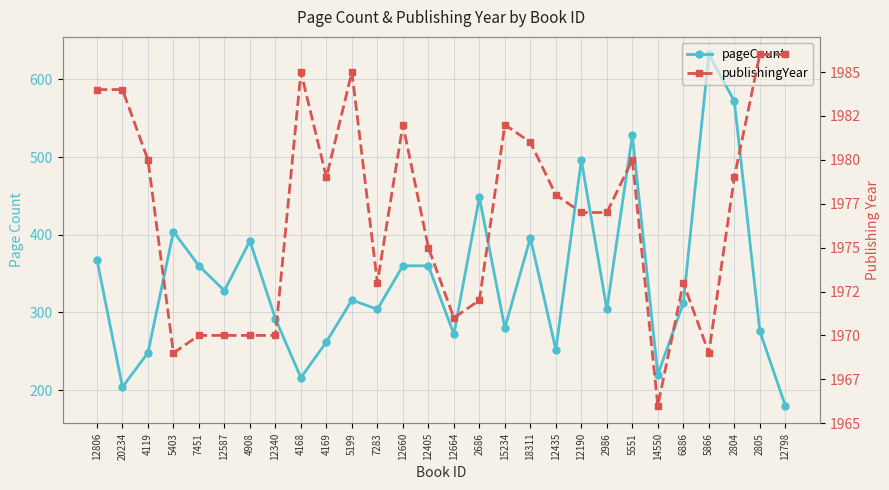

What is the approximate value of pageCount at 4908, to the nearest 50?

400